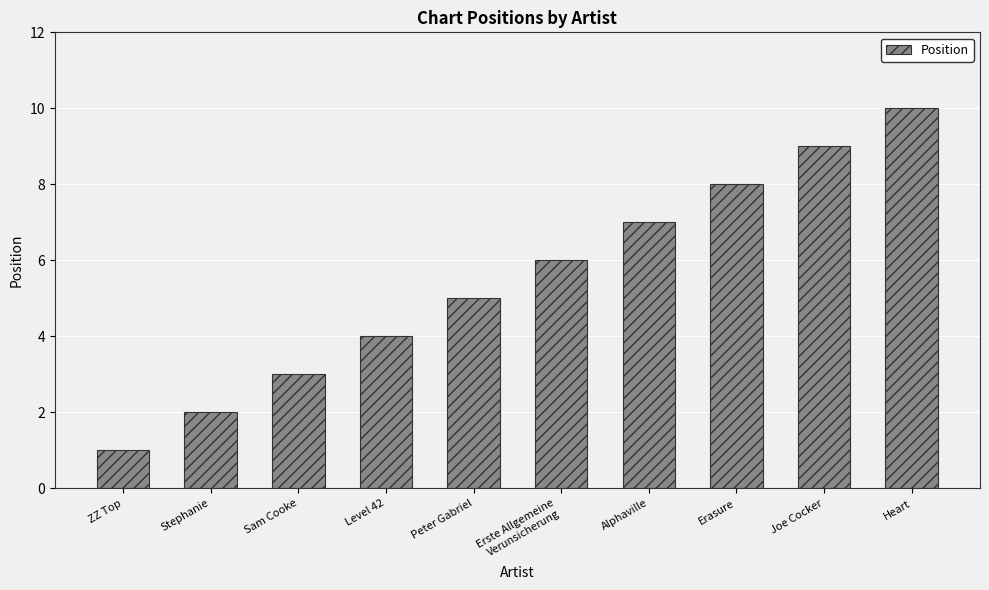

Reading right to left, list all the values displayed in this chart.

10	9	8	7	6	5	4	3	2	1